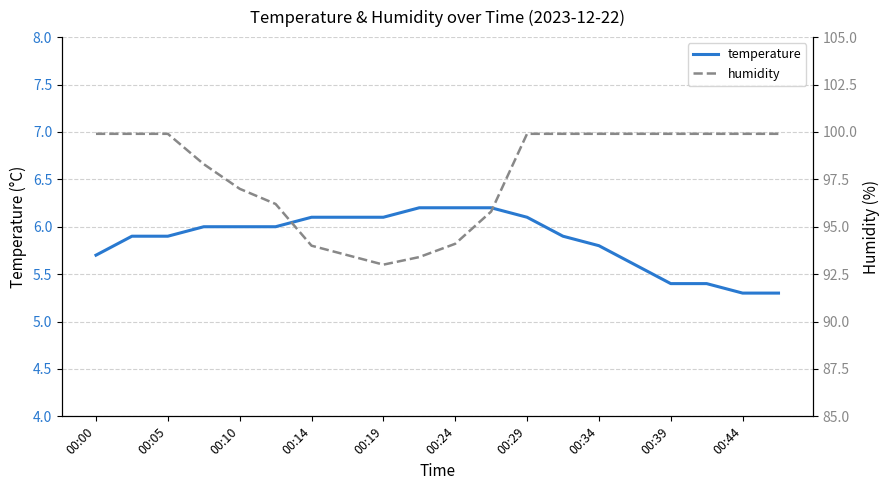

What is the sum of all humidity values?

1954.2